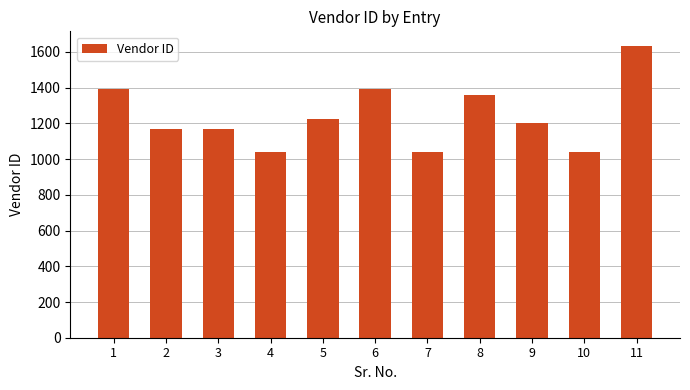

Which category has the highest value across all series?

11